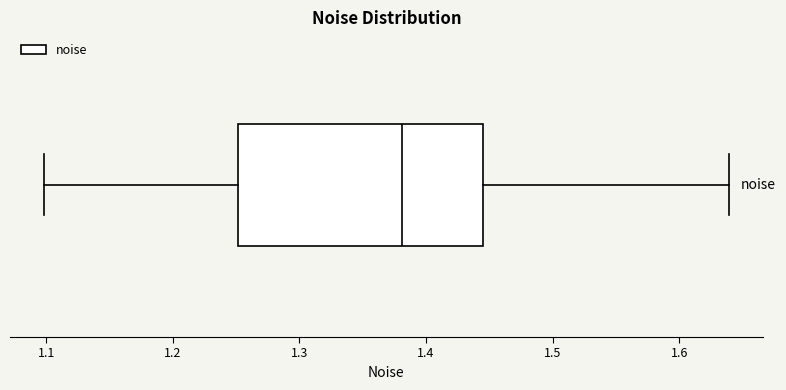

Transcribe this box plot: give where the median line is, the range the box spans, and where the two whiskers end, as read against the x-axis. The values are not printed on the chart, so give them approximately, as read against the axis.

median 1.38, box 1.25 to 1.45, whiskers 1.10 to 1.64